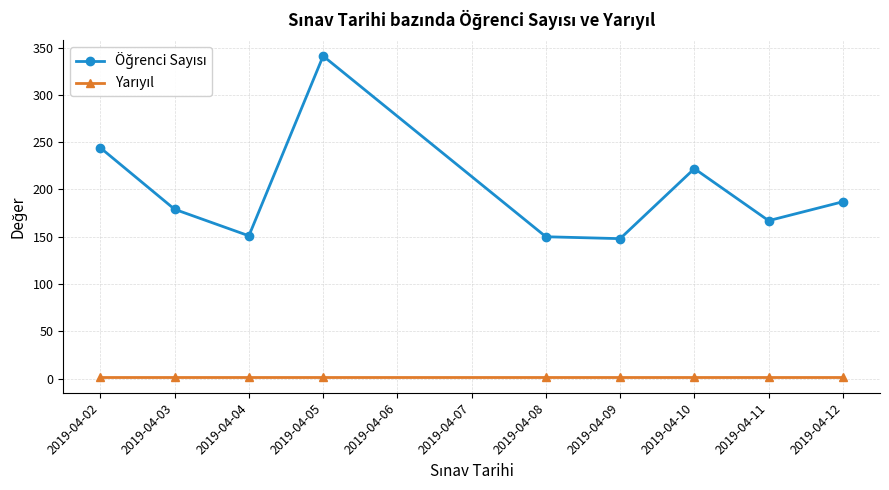

At how many categories does at least one series exceed 268?

1